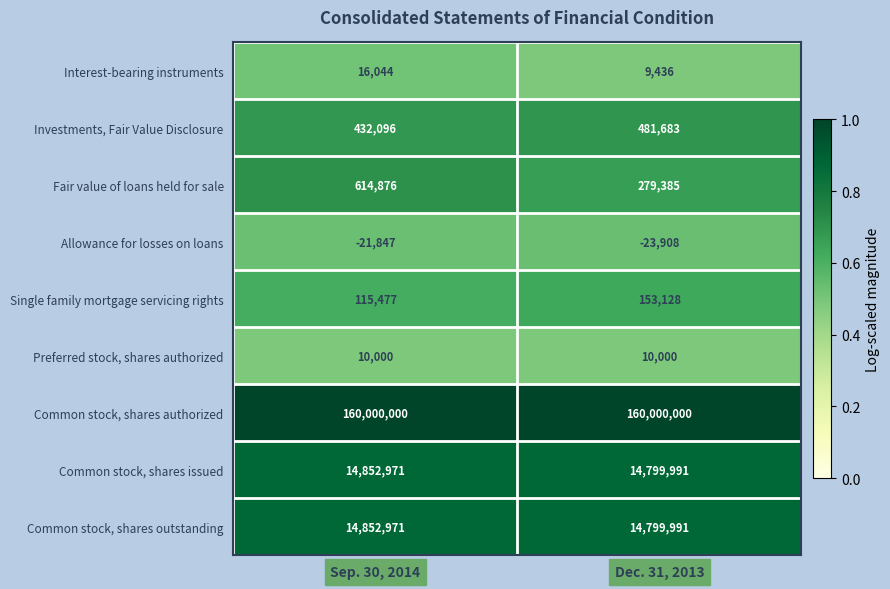

True or false: Allowance for losses on loans has a value of -21847 at Sep. 30, 2014.

True